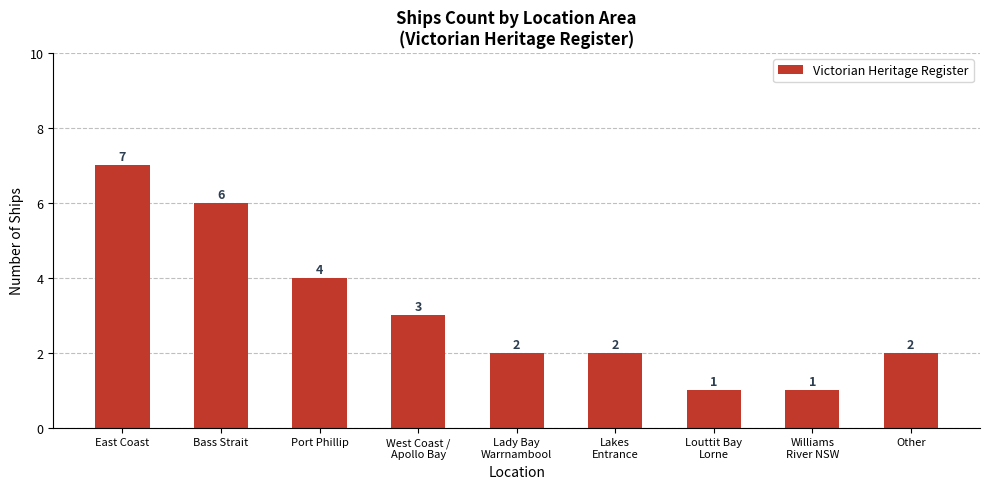

What is the difference between the maximum and second lowest values?

6